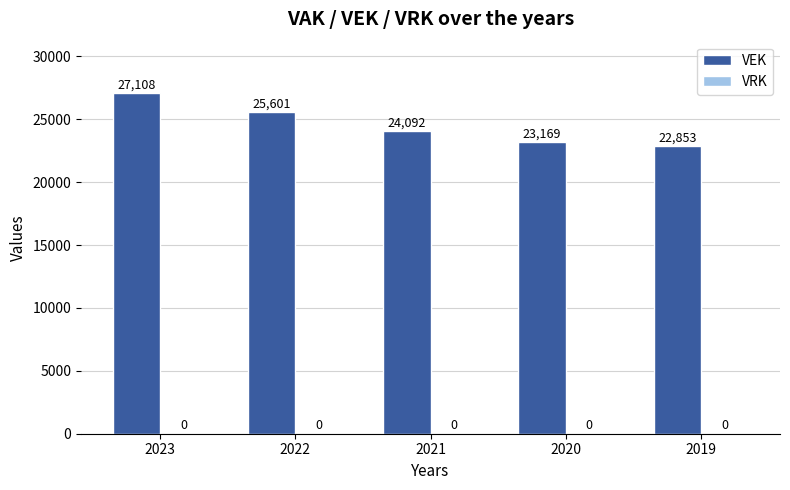

What is the sum of the values at 2019 and 2023?

49961